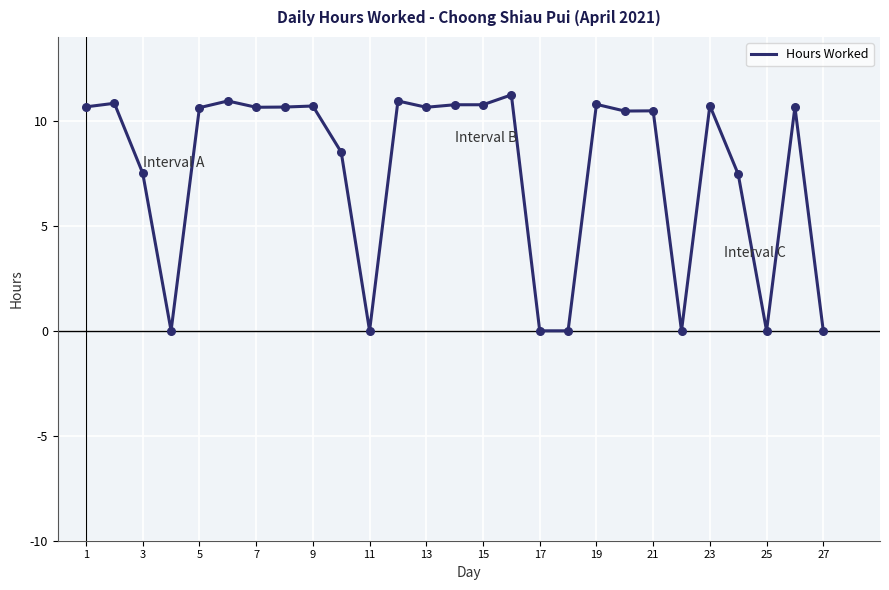

What is the difference between the maximum and minimum values?

11.2